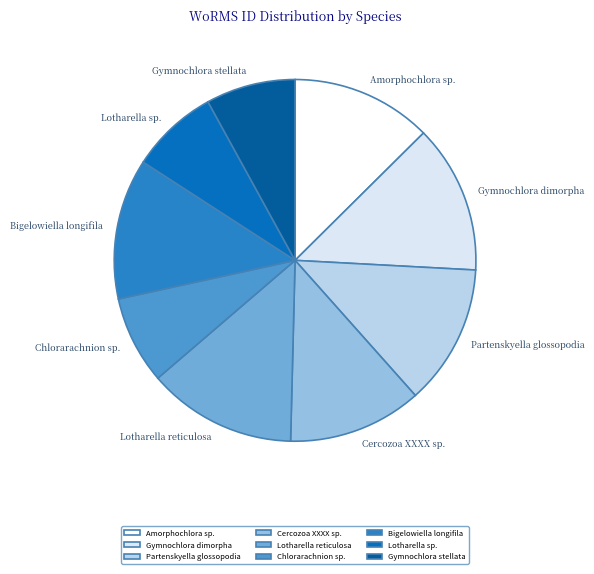

Count the number of slices in the pie.

9